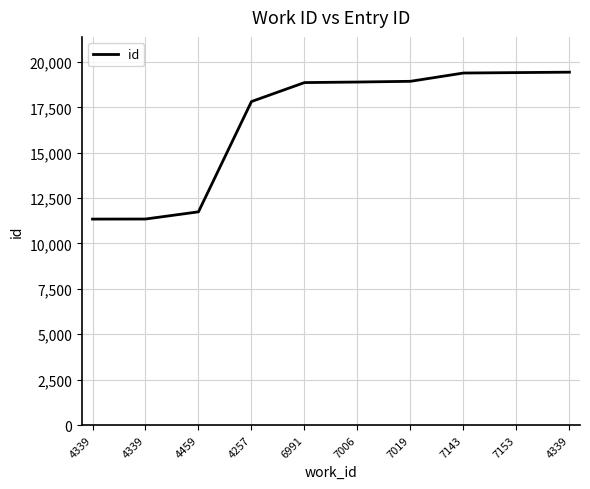

How many lines are shown in the chart?

1